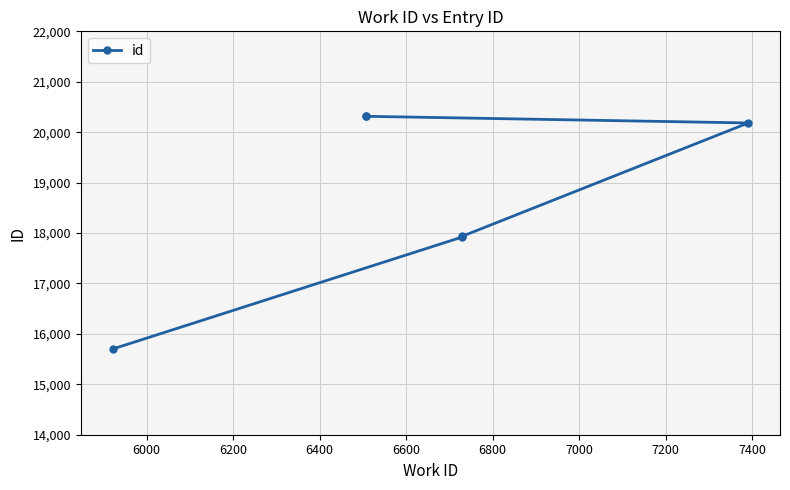

How many data points are less than 20183?

3